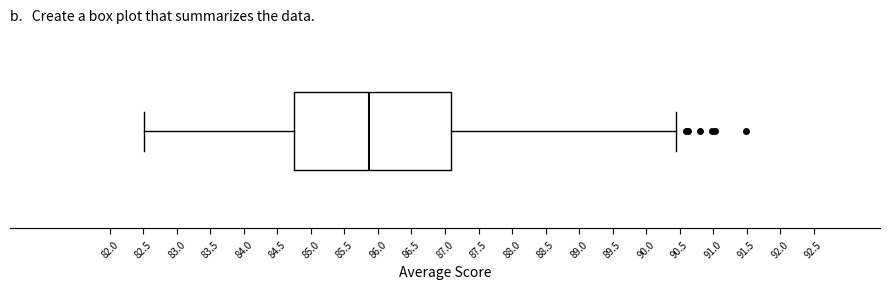

Where does the median line of the box sit on the x-axis? The values are not printed on the chart, so give them approximately, as read against the axis.

85.85